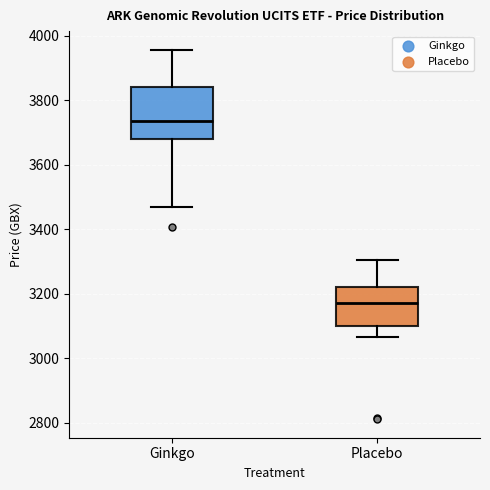

Which box has the lowest median line?

Placebo